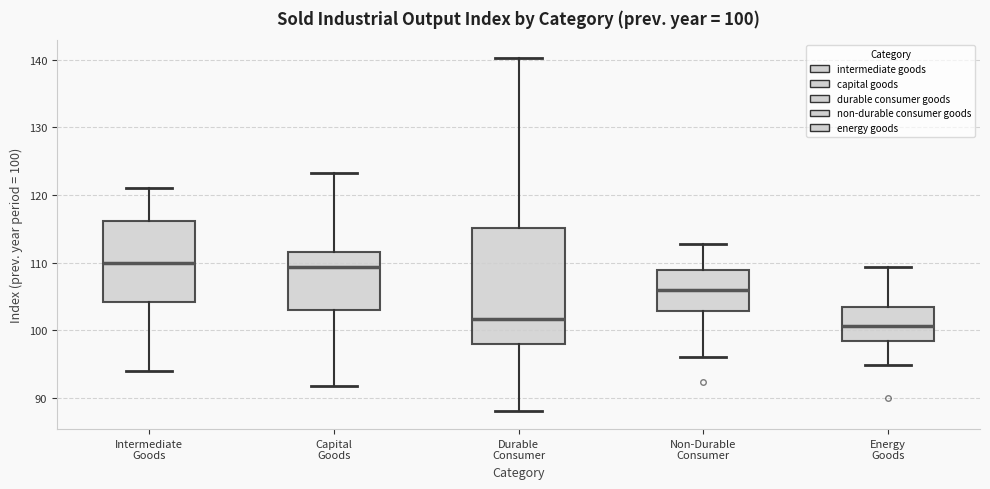

Comparing the boxes themselves (not the whiskers), which one is the tallest?

Durable Consumer